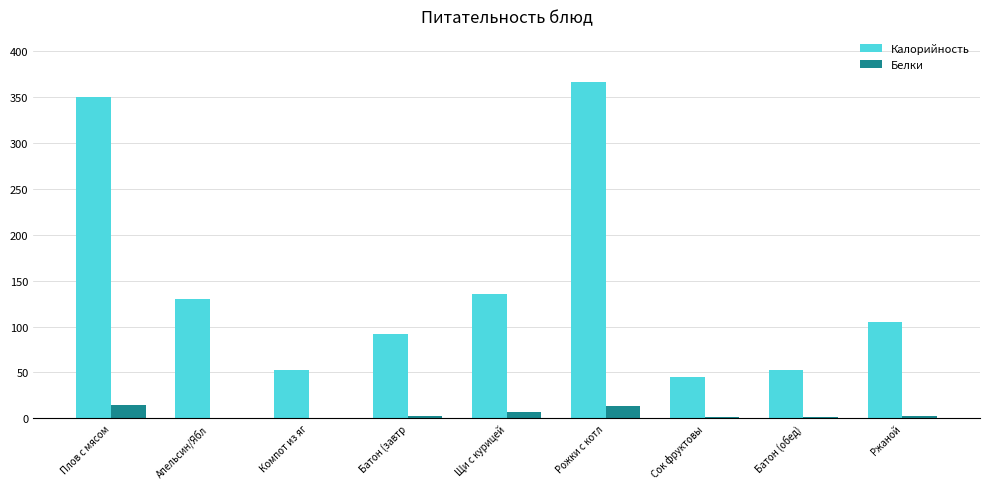

True or false: Калорийность has a value of 197.0 at Щи с курицей.

False